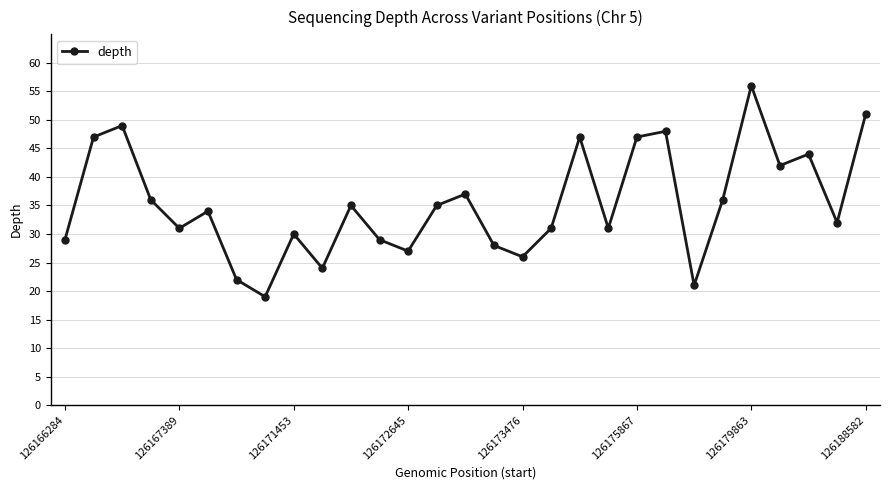

What is the difference between the second highest and second lowest values?

30